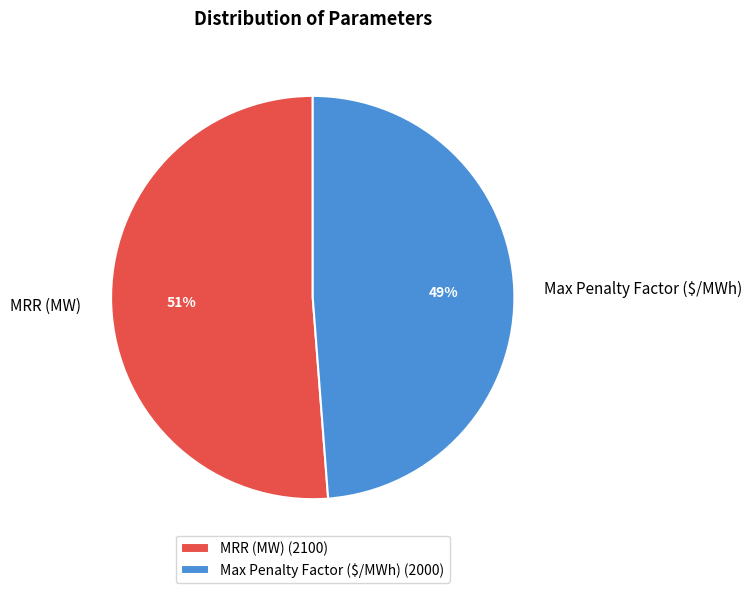

Does MRR (MW) represent more than half of the total?

Yes